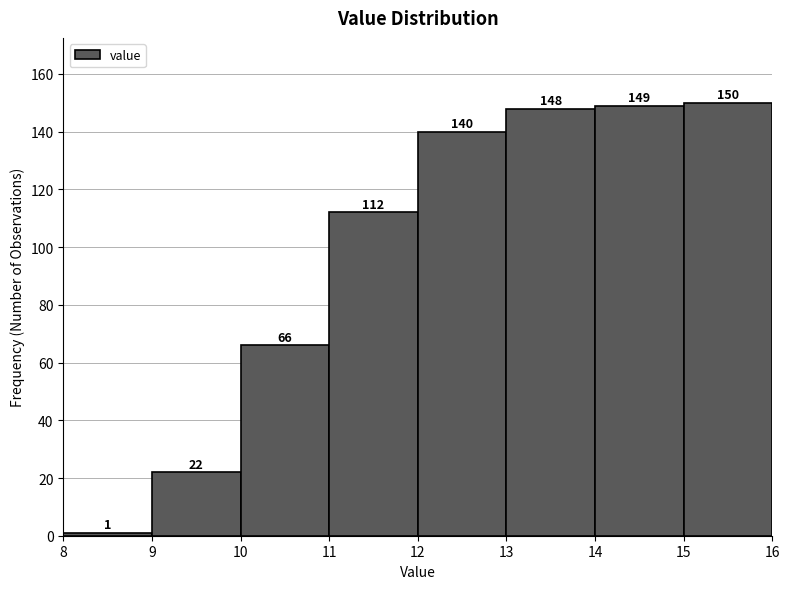

What is the height of the bar covering 13 to 14 on the x-axis?

148